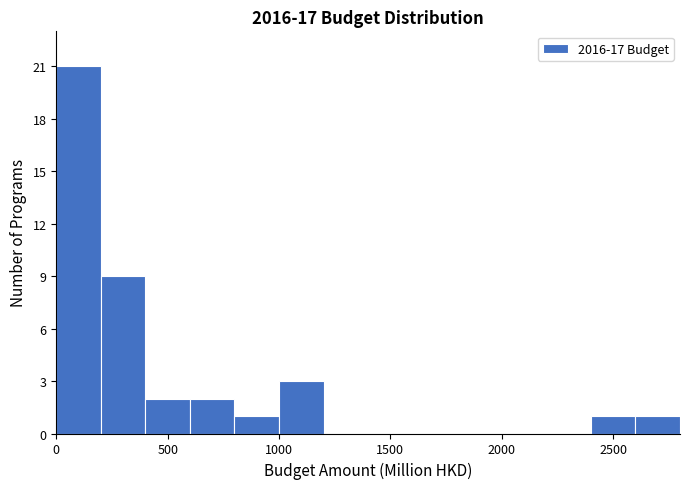

Reading left to right, list every bar in this chart as the range it spans on the x-axis followed by its height. The values are not printed on the chart, so give them approximately, as read against the axis.

0 to 200: 21
200 to 400: 9
400 to 600: 2
600 to 800: 2
800 to 1000: 1
1000 to 1200: 3
1200 to 1400: 0
1400 to 1600: 0
1600 to 1800: 0
1800 to 2000: 0
2000 to 2200: 0
2200 to 2400: 0
2400 to 2600: 1
2600 to 2800: 1